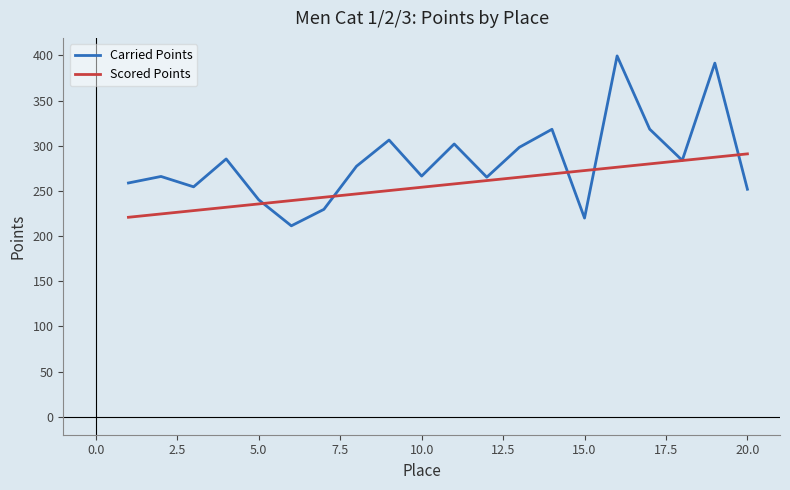

What is the difference between the maximum and second lowest values in the Scored Points series?

66.5